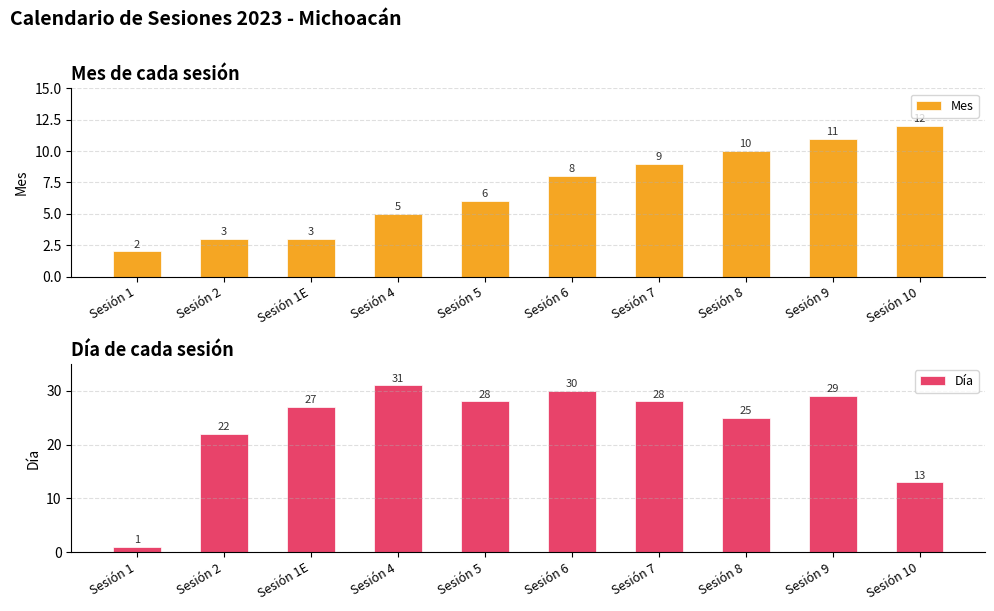

Rank the series by their average value, from lowest to highest.

Mes, Día